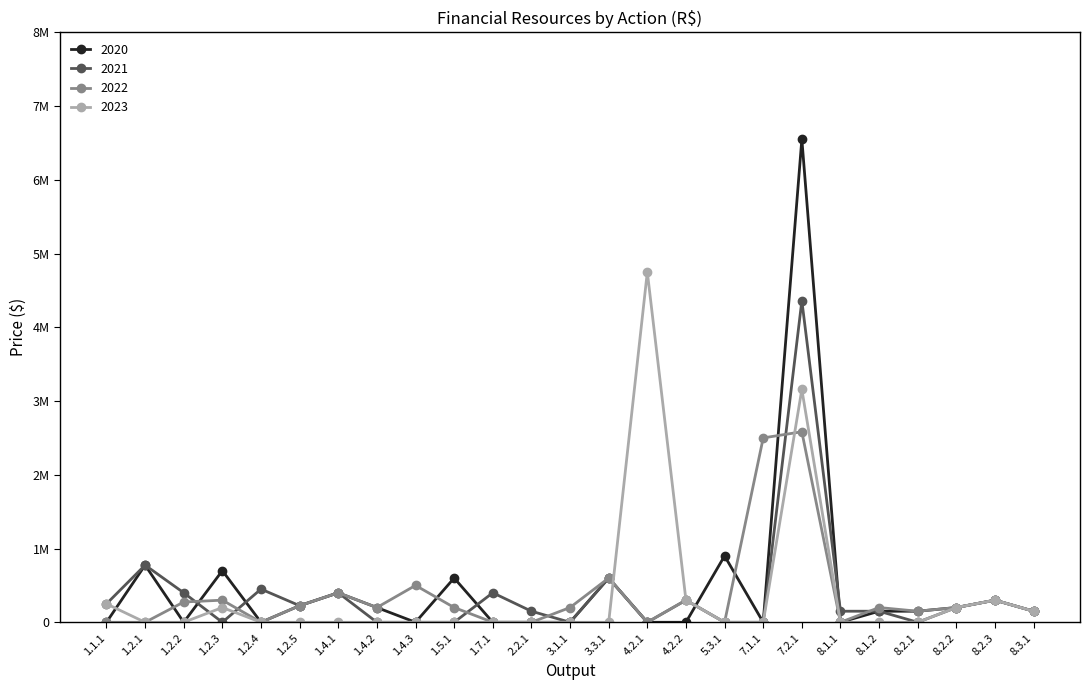

At which category is the sum across all series the highest?

7.2.1